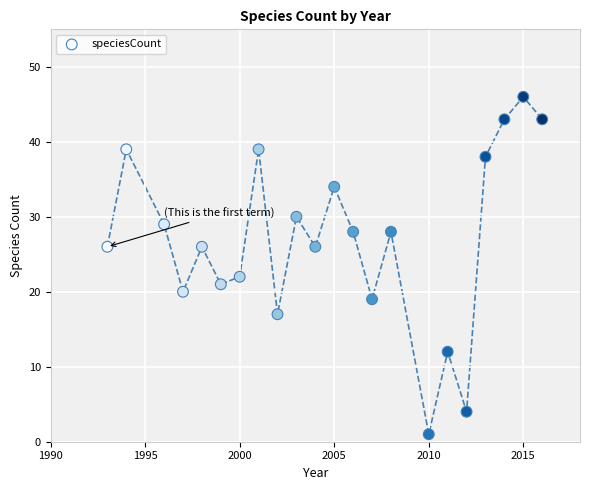

What is the range of Y values (max minus min)?

45